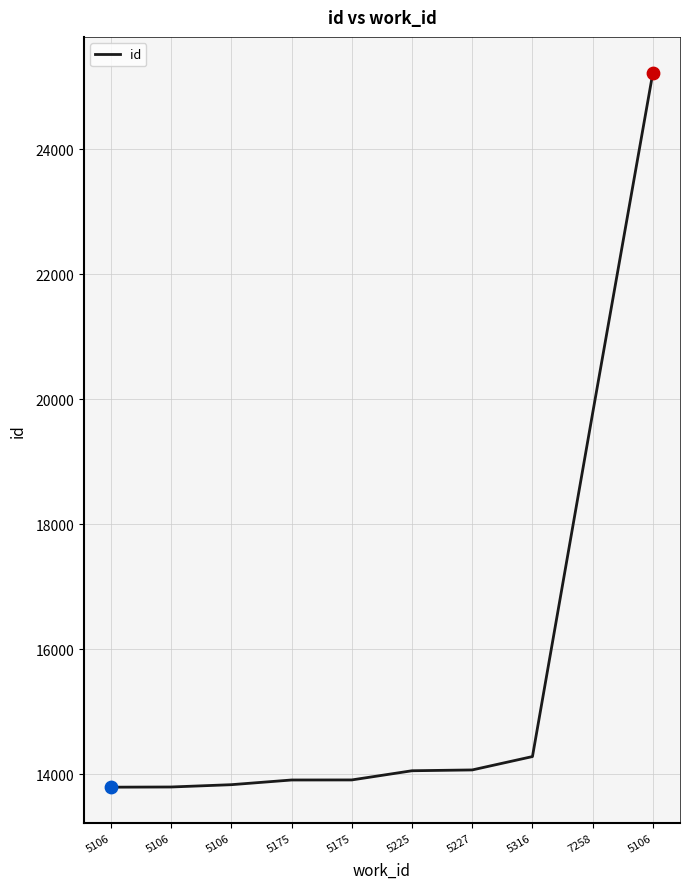

Approximately how many times larger is the value at 7258 compared to 5106?

0.8